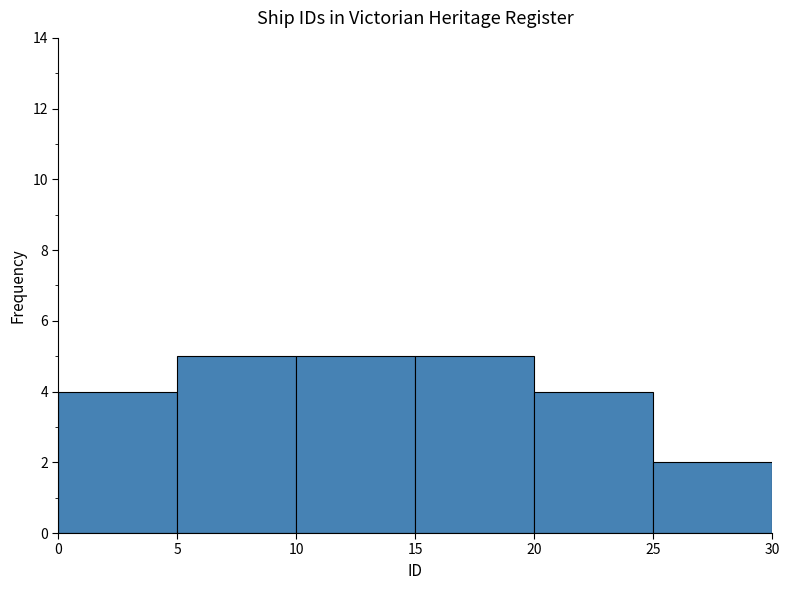

What is the height of the bar covering 10 to 15 on the x-axis? The values are not printed on the chart, so give them approximately, as read against the axis.

5